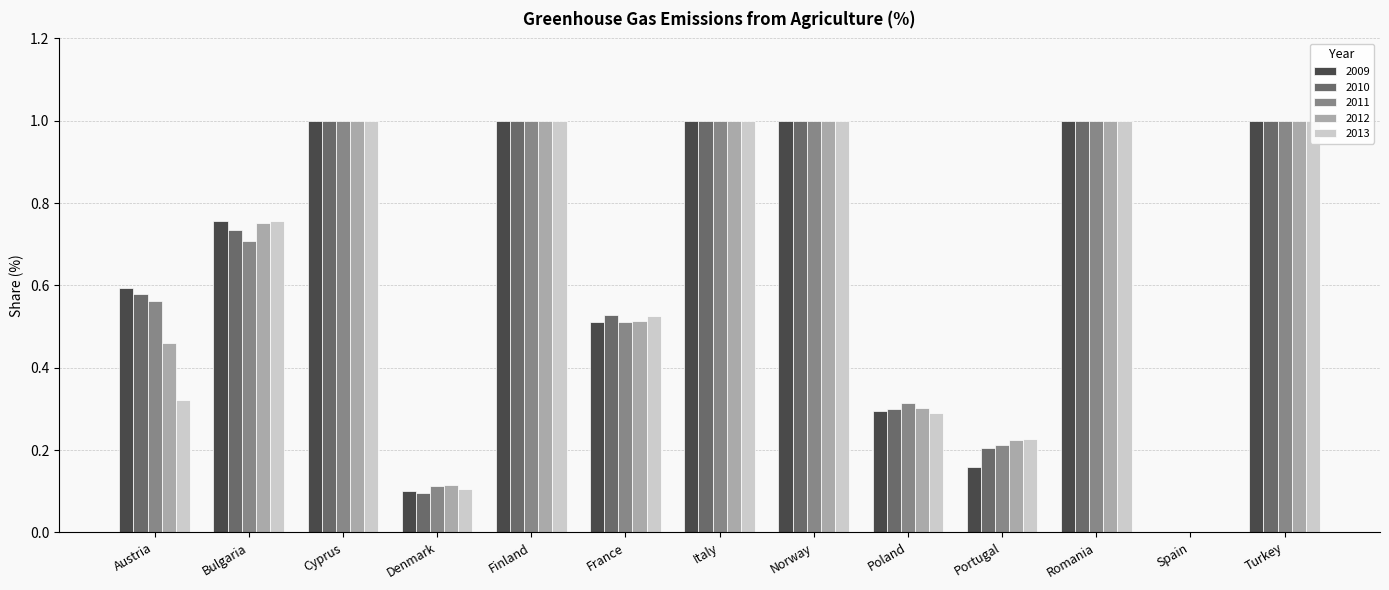

What is the average value of the 2013 series?

0.6